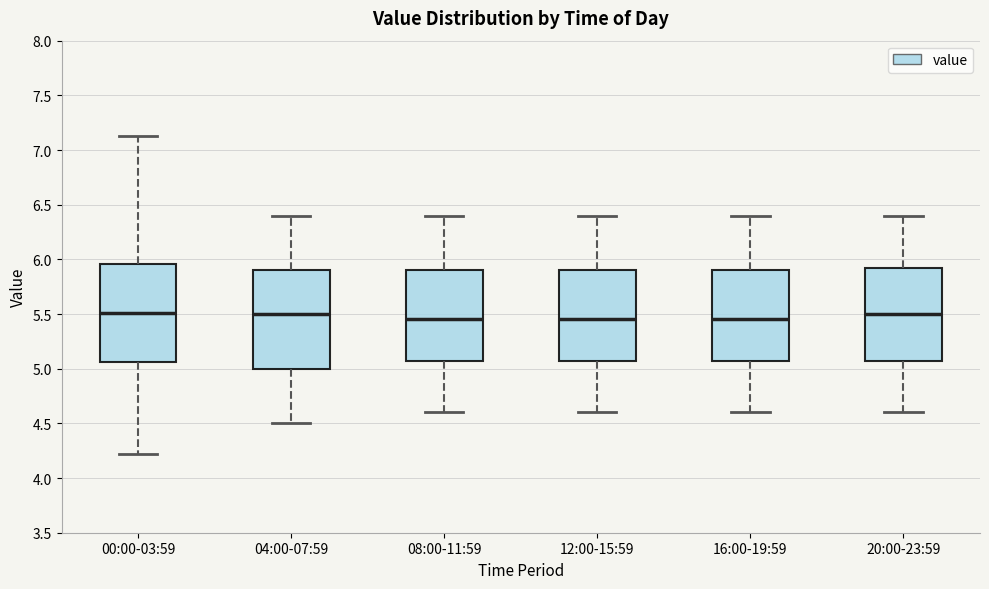

Where does the lower whisker of the box for 16:00-19:59 end on the y-axis? The values are not printed on the chart, so give them approximately, as read against the axis.

4.60